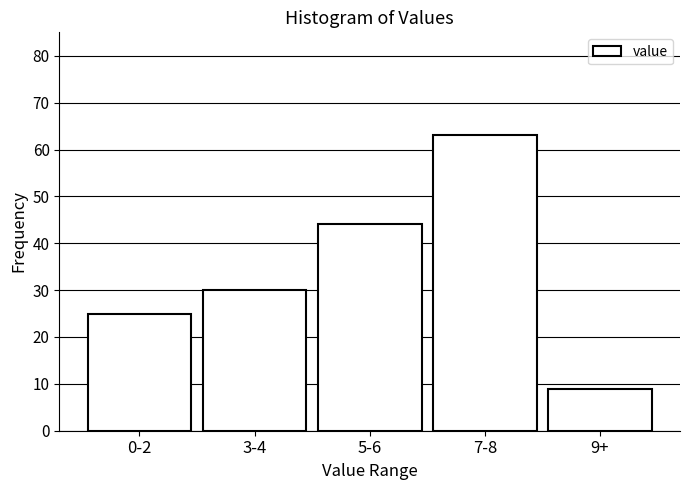

Reading left to right, what are all the values shown in this chart?

0-2=25	3-4=30	5-6=44	7-8=63	9+=9